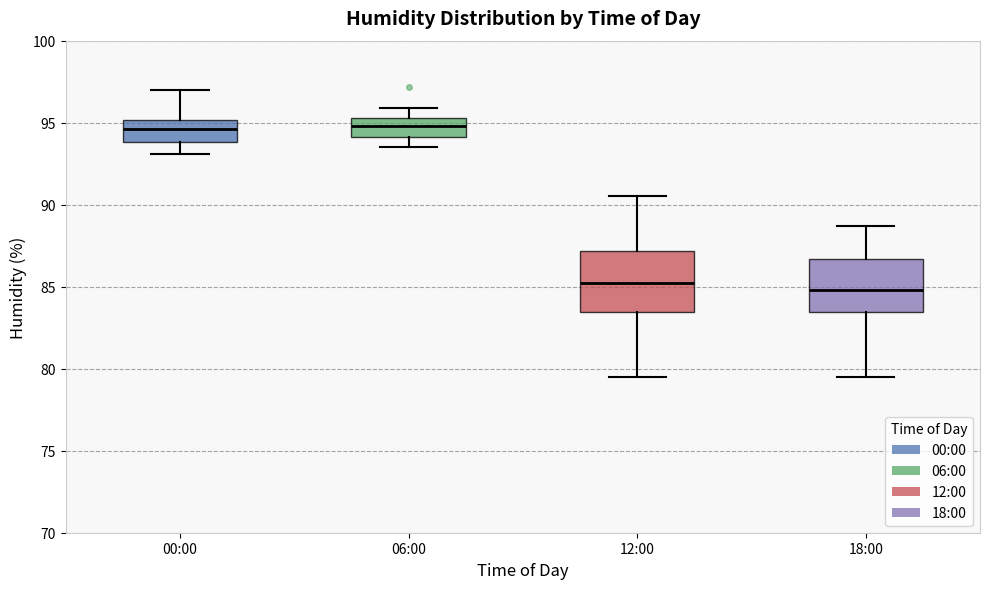

Where is the upper edge of the box for 00:00 on the y-axis? The values are not printed on the chart, so give them approximately, as read against the axis.

95.0